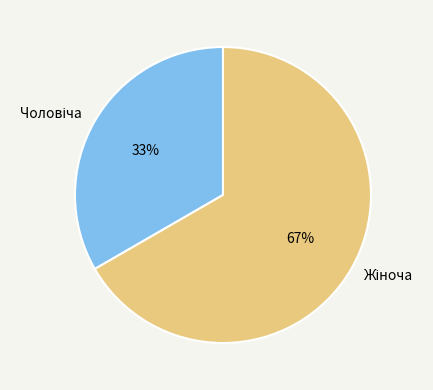

How many slices are in this pie chart?

2